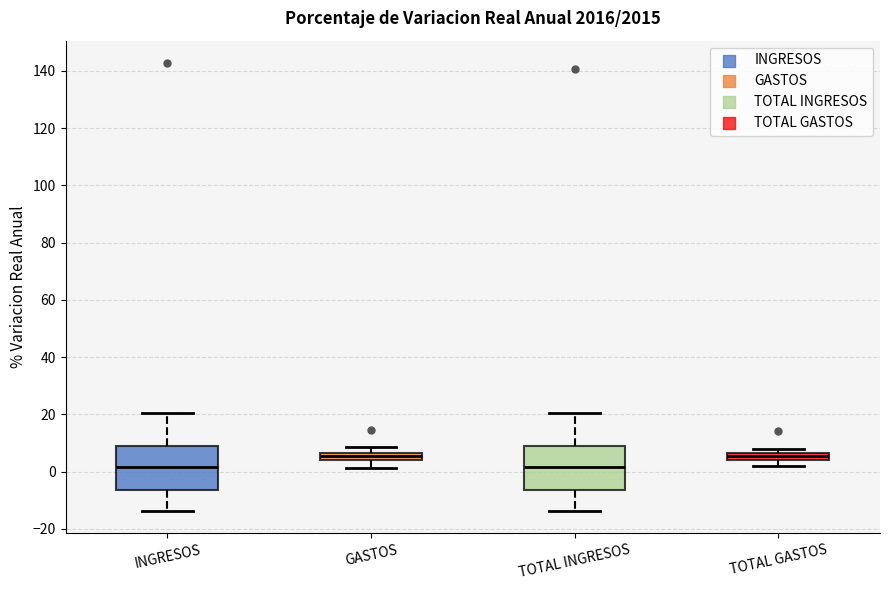

Where is the upper edge of the box for TOTAL GASTOS on the y-axis? The values are not printed on the chart, so give them approximately, as read against the axis.

6